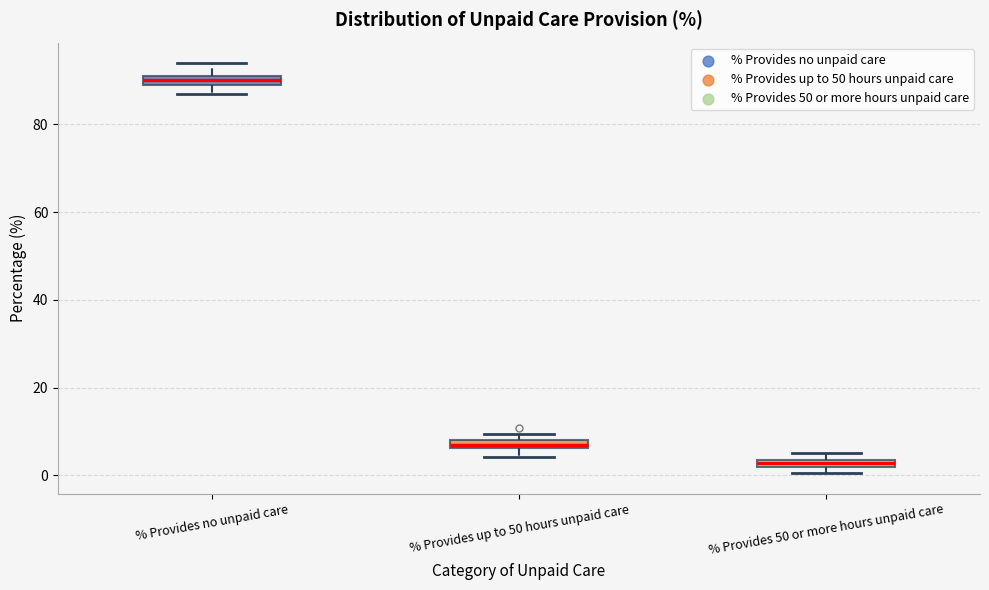

Where is the upper edge of the box for % Provides up to 50 hours unpaid care on the y-axis? The values are not printed on the chart, so give them approximately, as read against the axis.

8